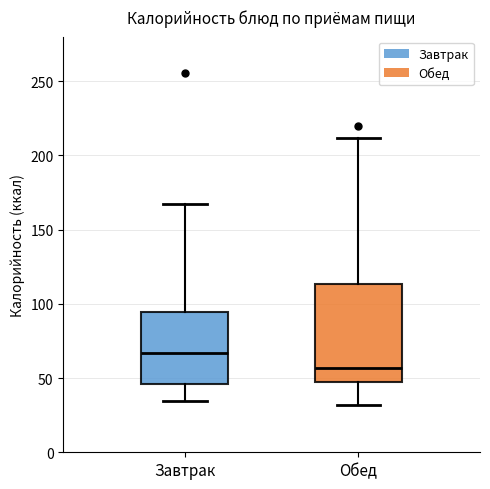

Where is the upper edge of the box for Завтрак on the y-axis? The values are not printed on the chart, so give them approximately, as read against the axis.

95